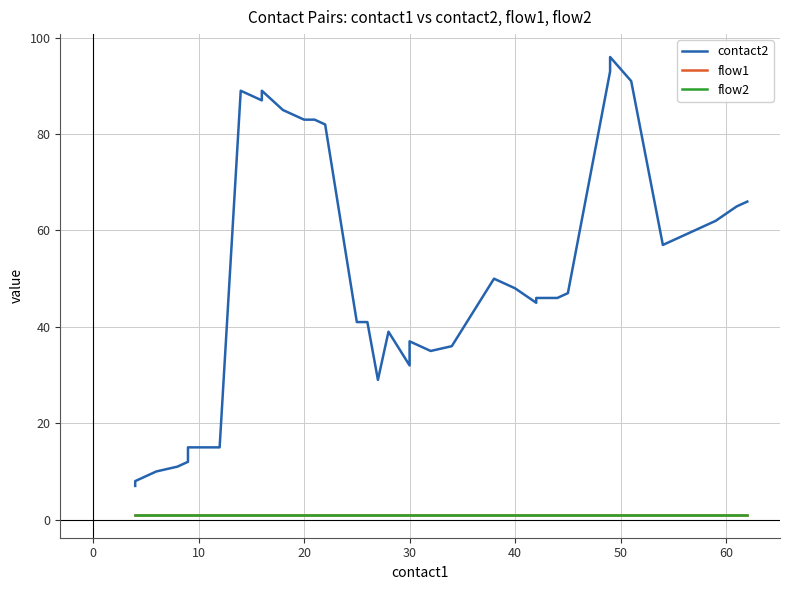

Count the number of categories in the chart.

40